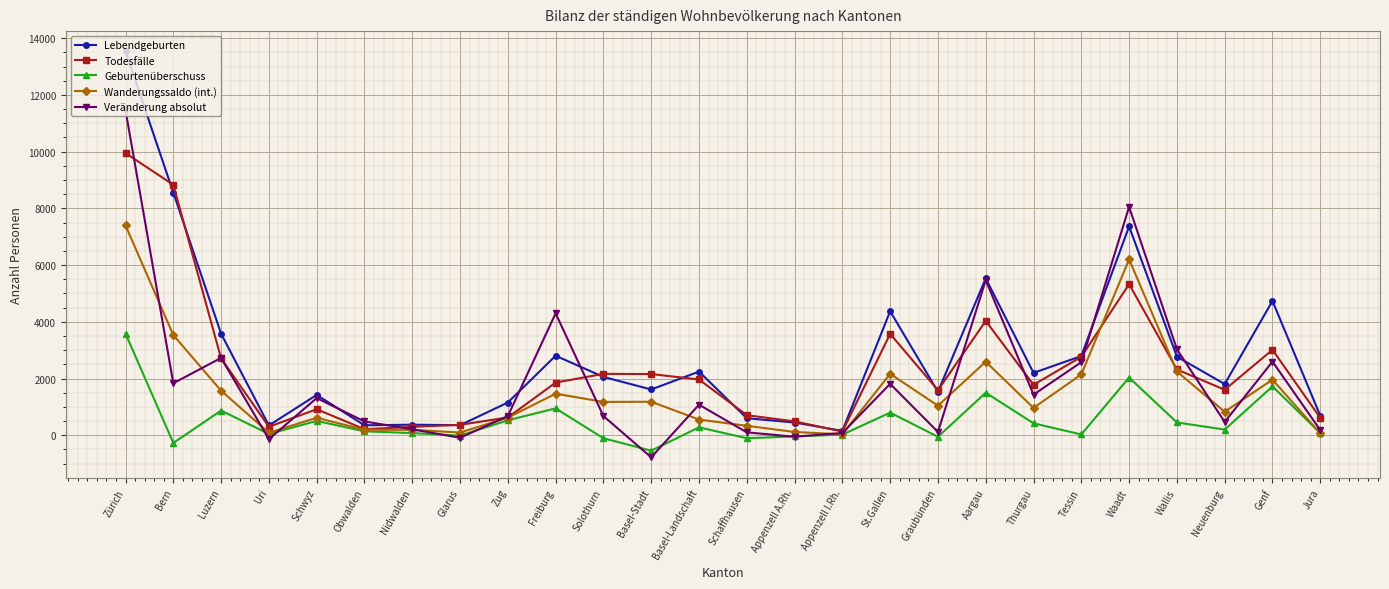

What is the label of the 3rd point from the right?

Neuenburg